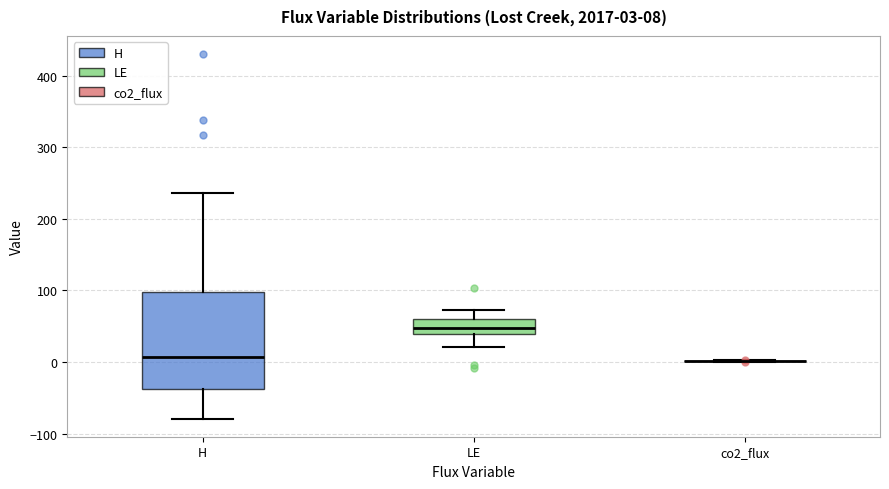

Comparing the boxes themselves (not the whiskers), which one is the tallest?

H